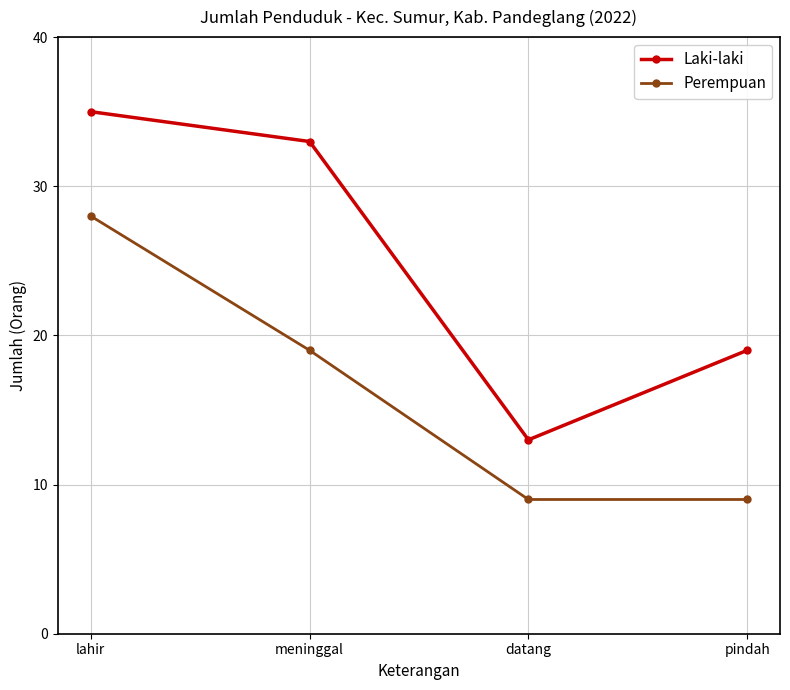

Is it true that Perempuan equals 28 at lahir?

True